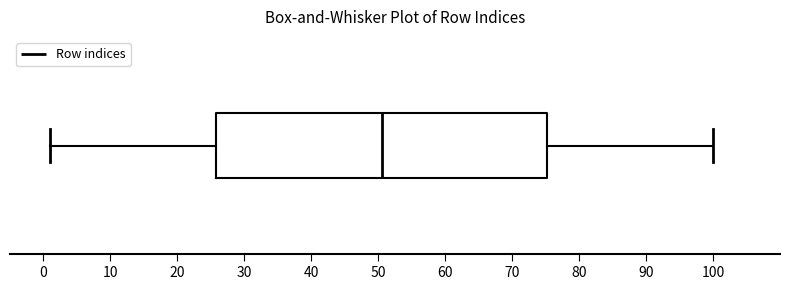

Where is the right edge of the box on the x-axis? The values are not printed on the chart, so give them approximately, as read against the axis.

75